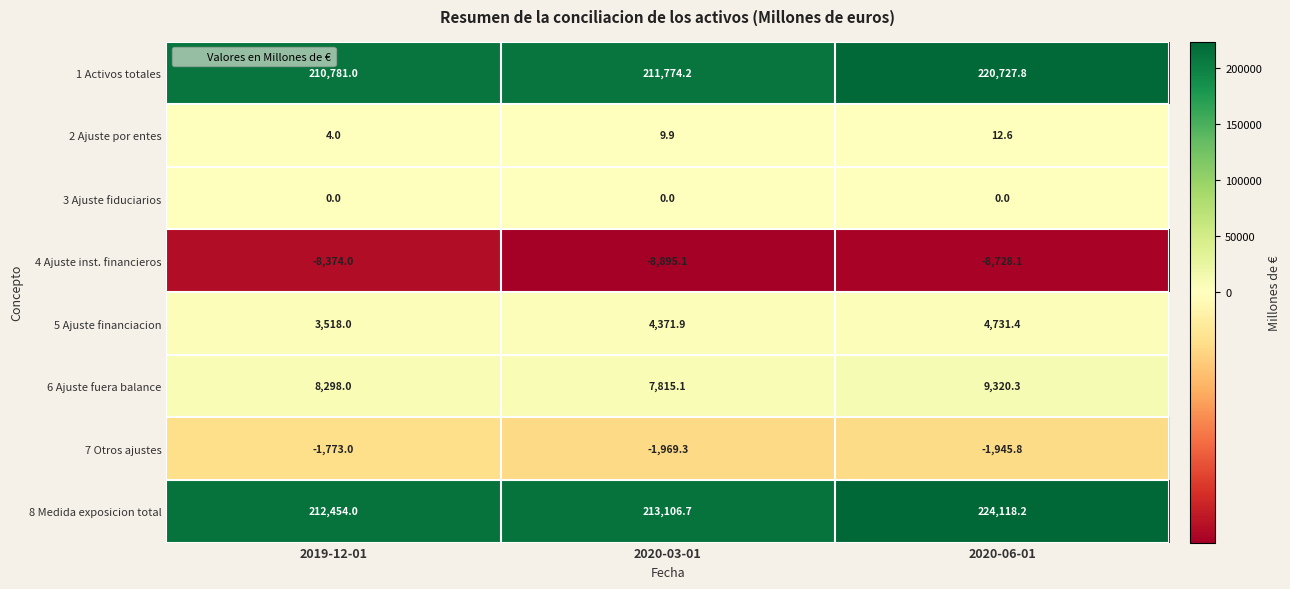

At how many categories does at least one series exceed 52083?

3